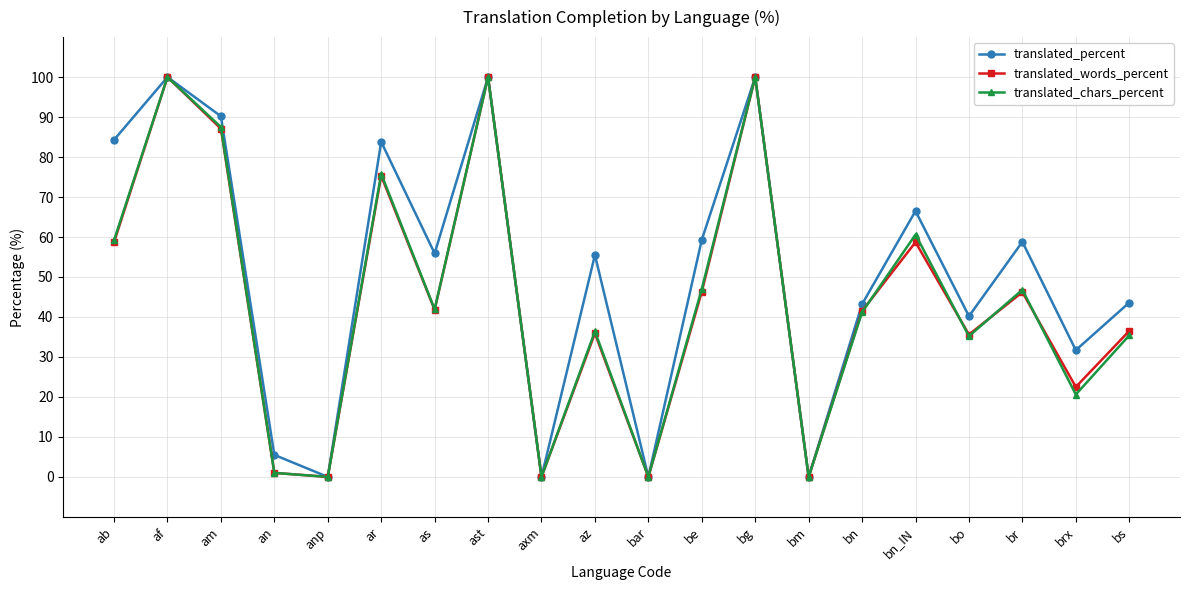

The translated_percent series shows 0.0 at bm. True or false?

True